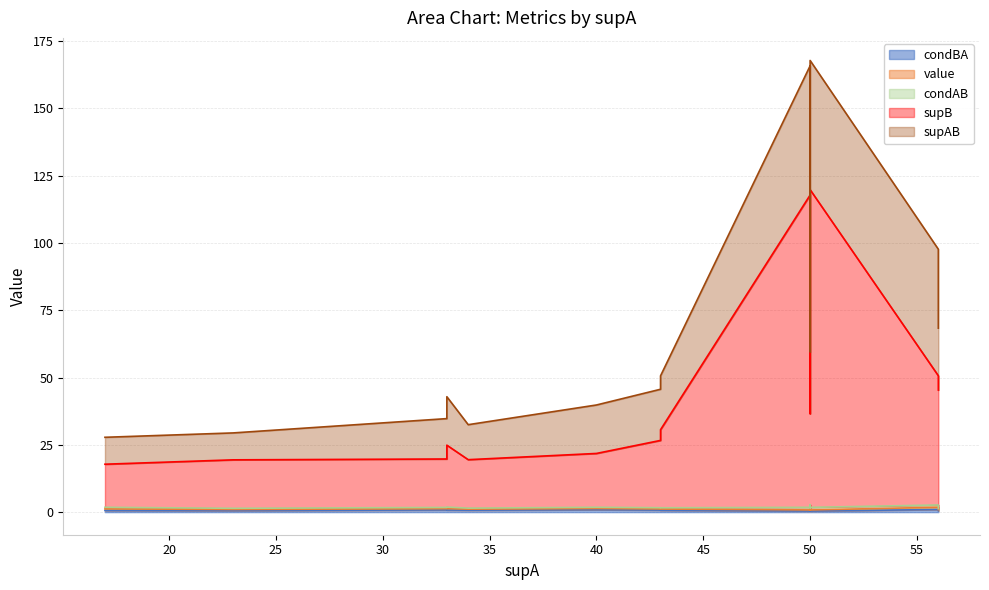

True or false: condBA has more than 2 points higher than both neighbors.

True